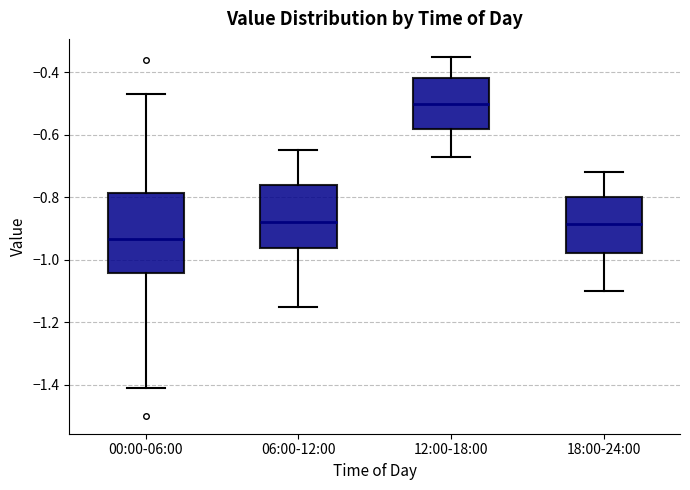

Which box's median line is the highest?

12:00-18:00